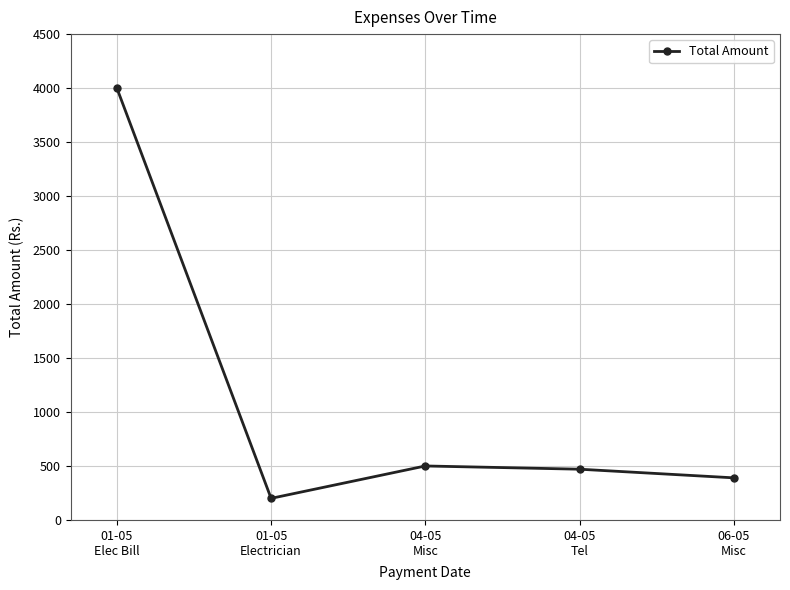

What is the label of the 3rd point from the left?

04-05
Misc